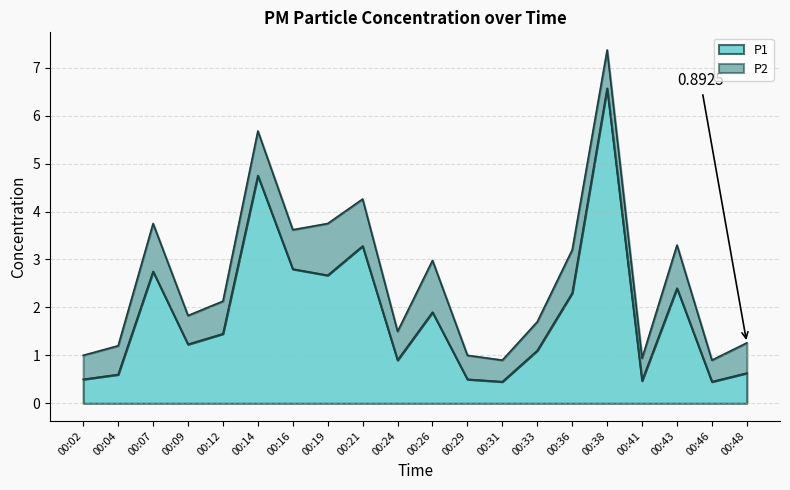

True or false: the data has more than 0 interior local peaks.

True